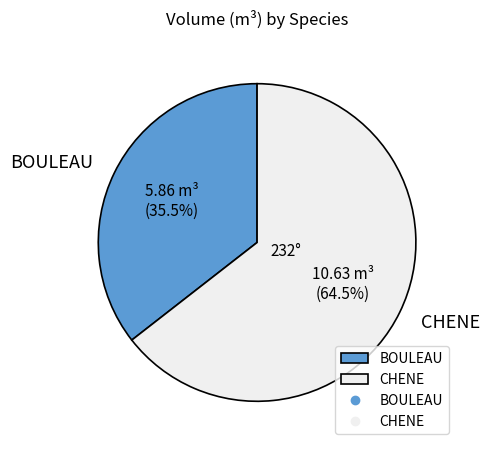

The BOULEAU slice represents 21% of the pie. True or false?

False